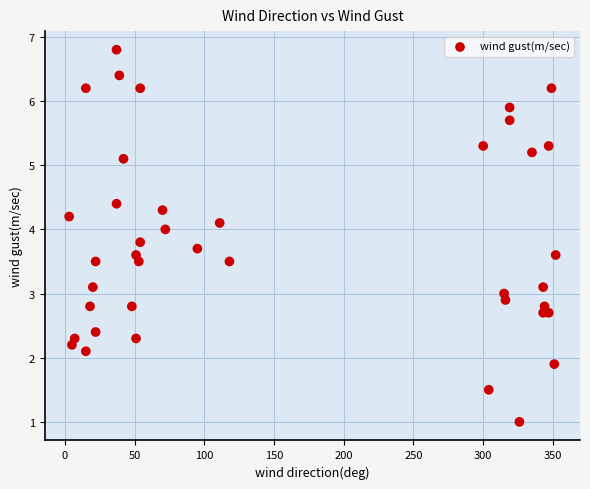

What is the range of X values (max minus min)?

349.0